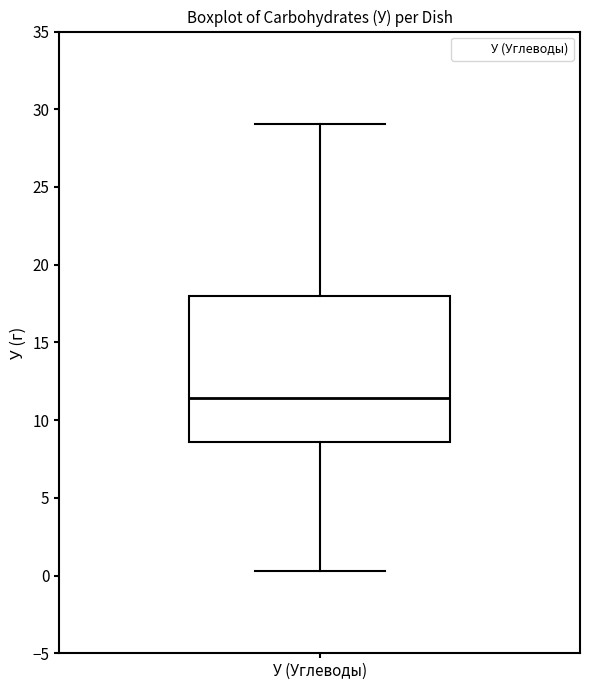

Transcribe this box plot: give where the median line is, the range the box spans, and where the two whiskers end, as read against the y-axis. The values are not printed on the chart, so give them approximately, as read against the axis.

median 11.5, box 8.5 to 18.0, whiskers 0.5 to 29.0